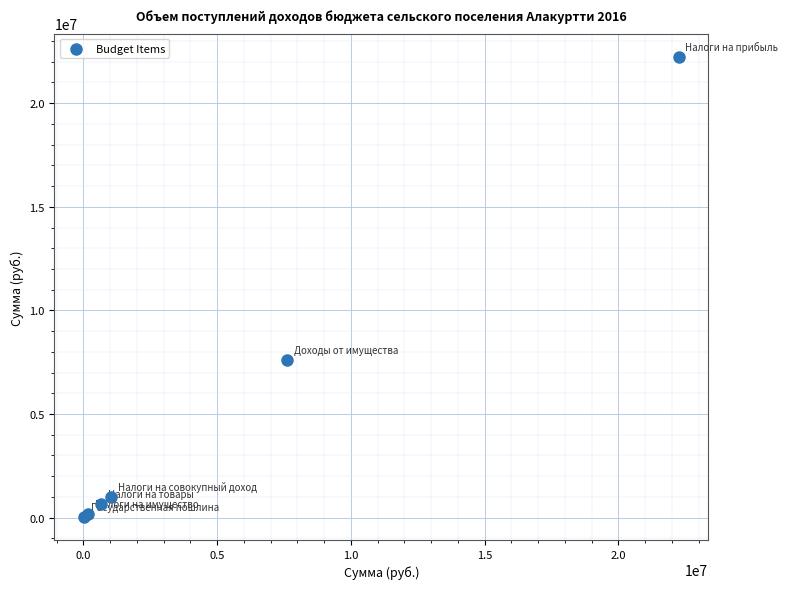

What Y value in the scatter plot is closest to 11137025?

7615000.0